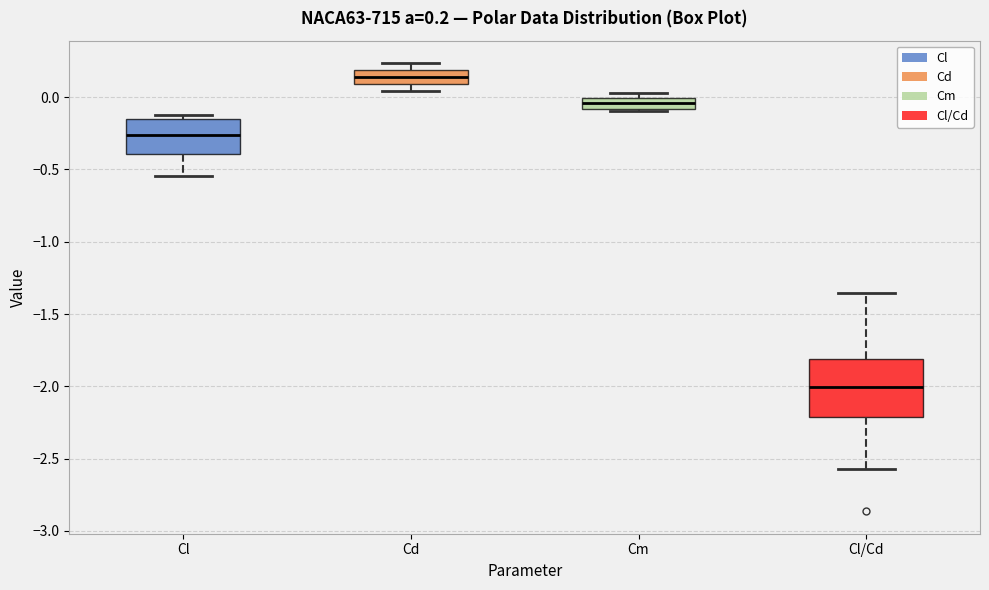

Which box has the highest median line?

Cd